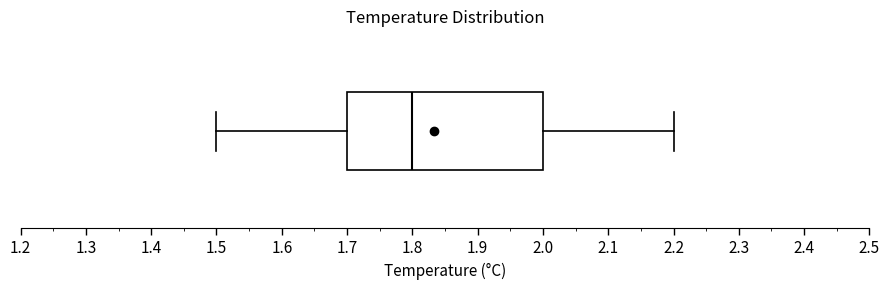

Where is the right edge of the box on the x-axis? The values are not printed on the chart, so give them approximately, as read against the axis.

2.0